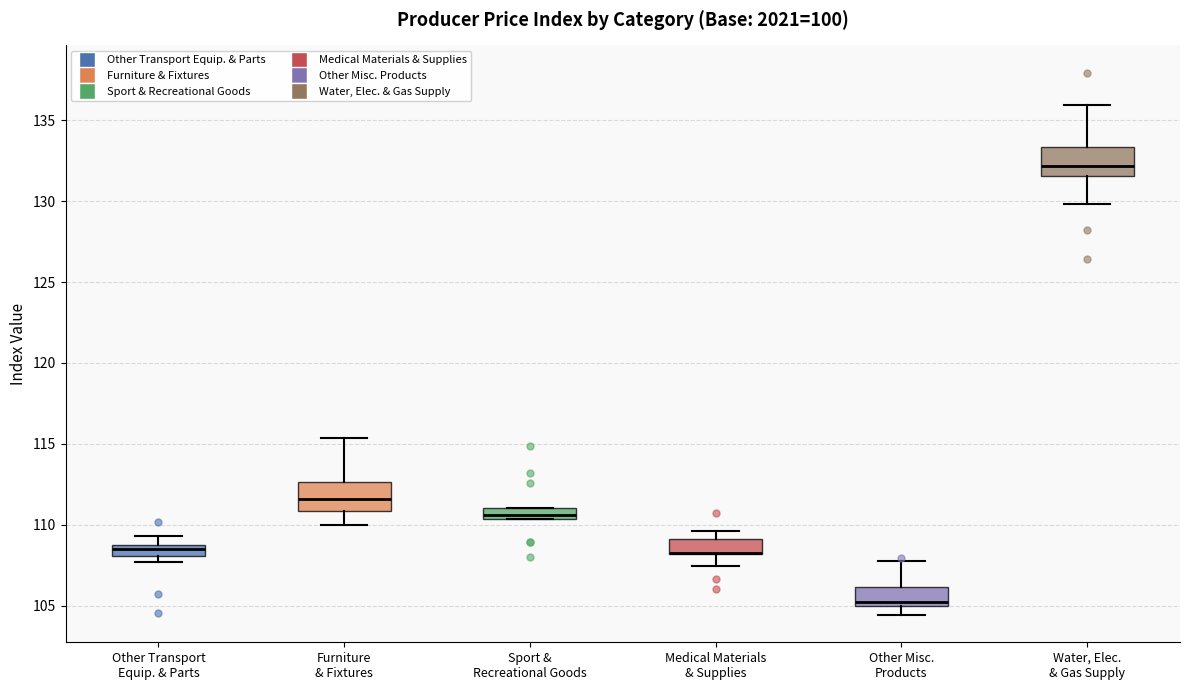

Where does the lower whisker of the box for Furniture & Fixtures end on the y-axis? The values are not printed on the chart, so give them approximately, as read against the axis.

110.0